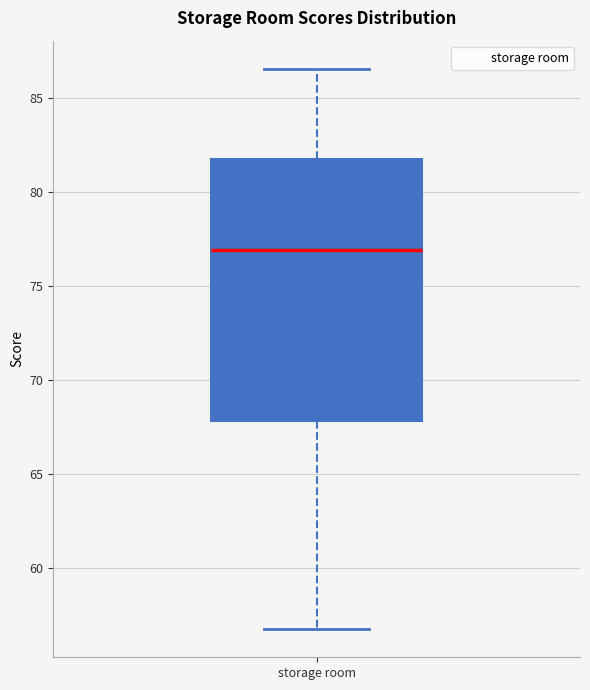

Transcribe this box plot: give where the median line is, the range the box spans, and where the two whiskers end, as read against the y-axis. The values are not printed on the chart, so give them approximately, as read against the axis.

median 77.0, box 68.0 to 81.5, whiskers 57.0 to 86.5